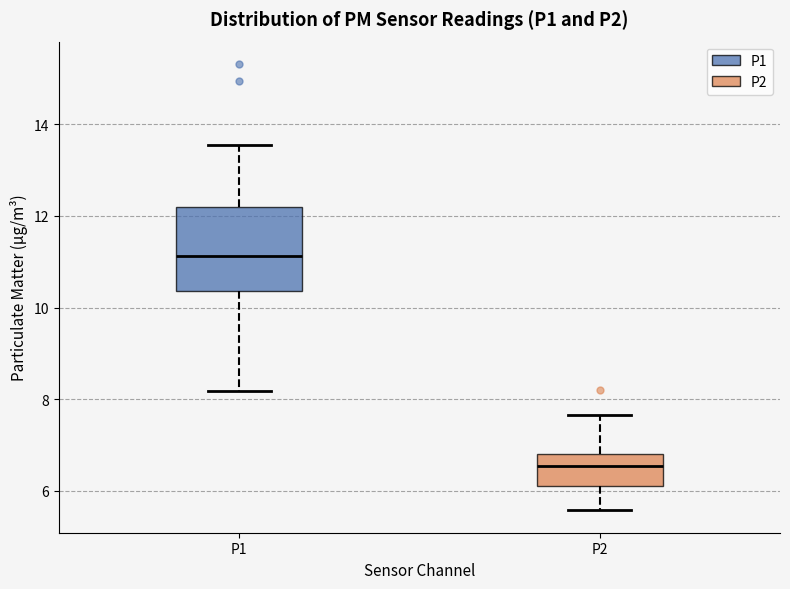

Reading left to right, read every box against the y-axis: the position of its median line, the range the box covers, and the ends of its whiskers. The values are not printed on the chart, so give them approximately, as read against the axis.

P1: median 11.2, box 10.4 to 12.2, whiskers 8.2 to 13.6
P2: median 6.6, box 6.2 to 6.8, whiskers 5.6 to 7.6